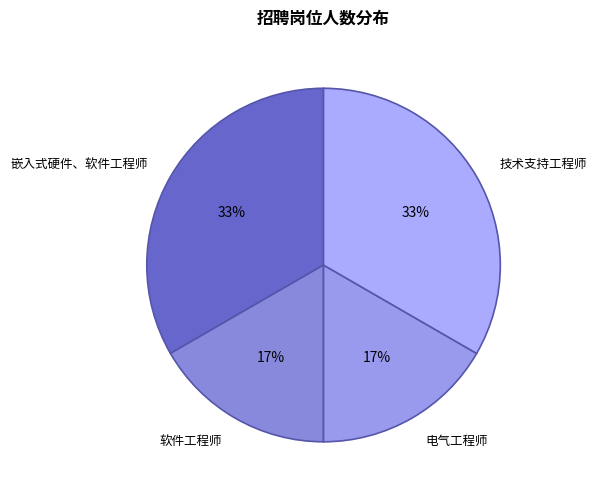

Does any single category account for the majority?

No